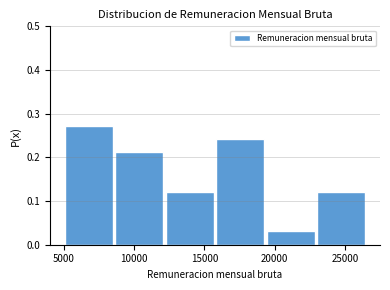

Reading left to right, list every bar in this chart as the range it spans on the x-axis followed by its height. Neither the bar edges nor the heights are printed on the chart, so give them approximately, as read against the axes.

5000 to 8500: 0.27
8500 to 12000: 0.21
12000 to 16000: 0.12
16000 to 19500: 0.24
19500 to 23000: 0.03
23000 to 26500: 0.12